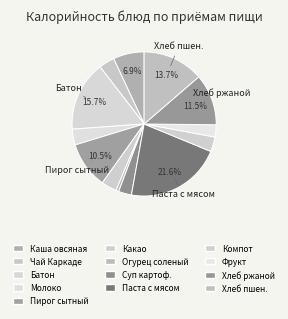

Which slice is the largest?

Паста с мясным соусом